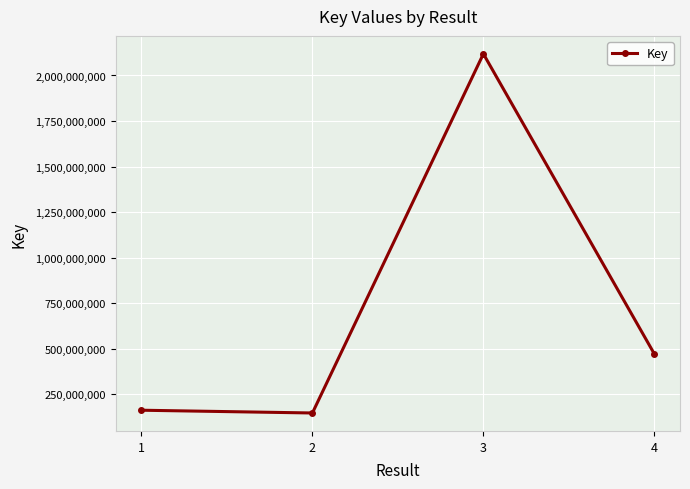

Count the number of categories in the chart.

4